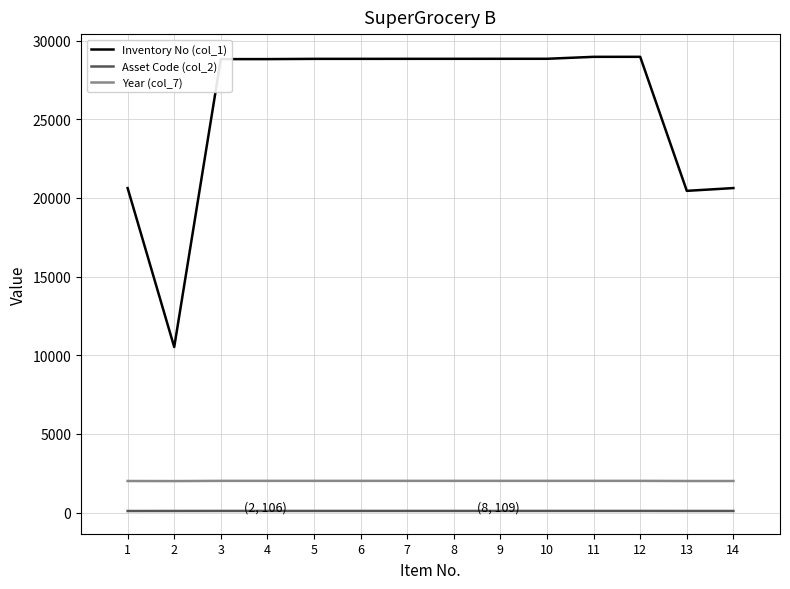

At 1, list the series in order from smallest to largest.

Asset Code (col_2), Year (col_7), Inventory No (col_1)